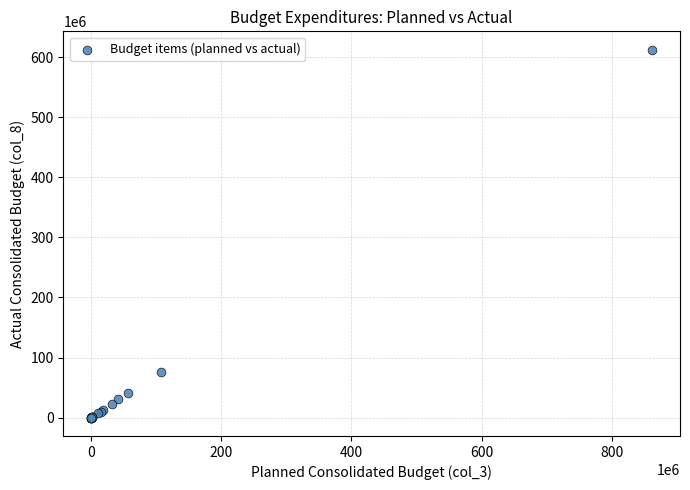

What Y value in the scatter plot is closest to 306325341?

75627316.8